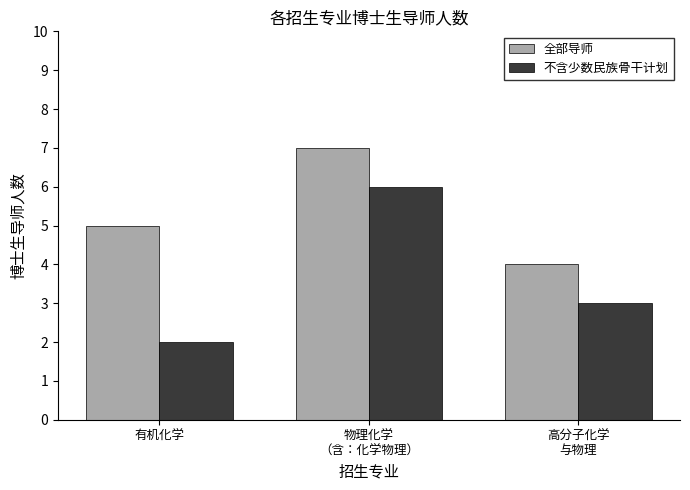

What are all the series names shown in the legend?

全部导师, 不含少数民族骨干计划